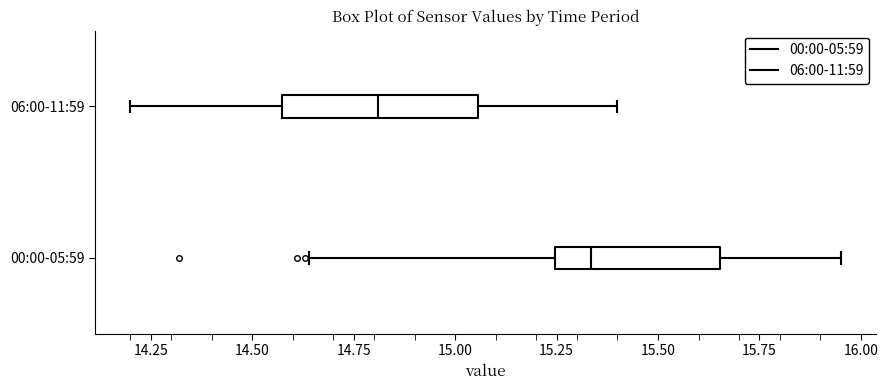

Reading bottom to top, transcribe this box plot: for each box, give where its median line is, the range the box spans, and where its two whiskers end, as read against the x-axis. The values are not printed on the chart, so give them approximately, as read against the axis.

00:00-05:59: median 15.35, box 15.25 to 15.65, whiskers 14.65 to 15.95
06:00-11:59: median 14.80, box 14.55 to 15.05, whiskers 14.20 to 15.40